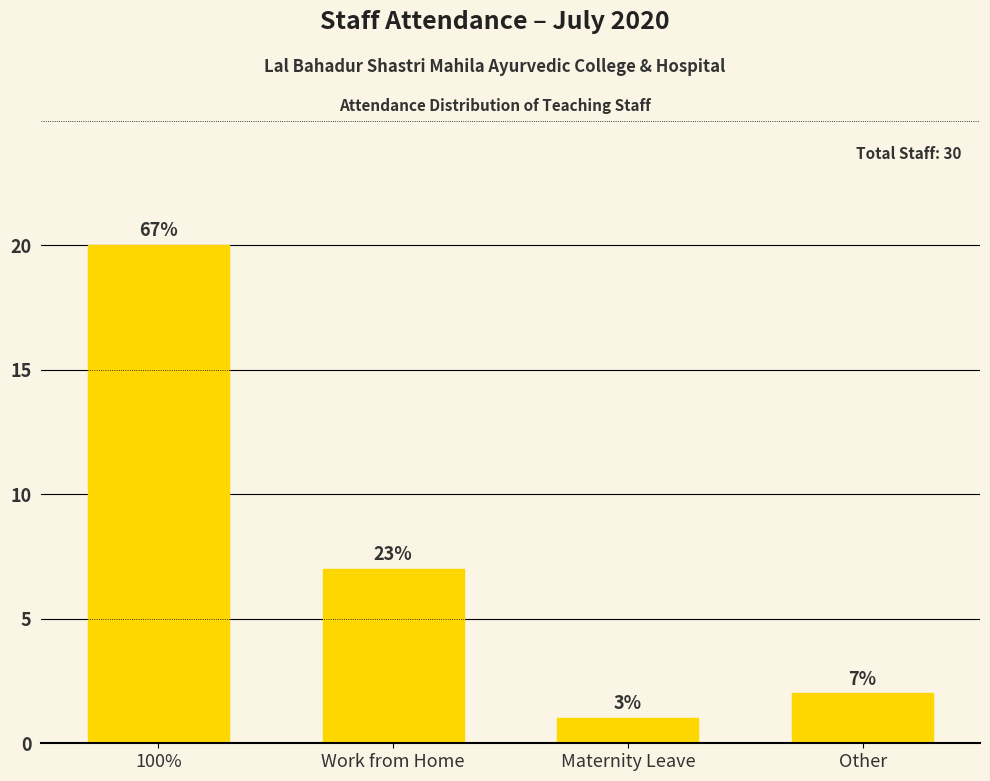

Between 100% and Work from Home, which is larger?

100%